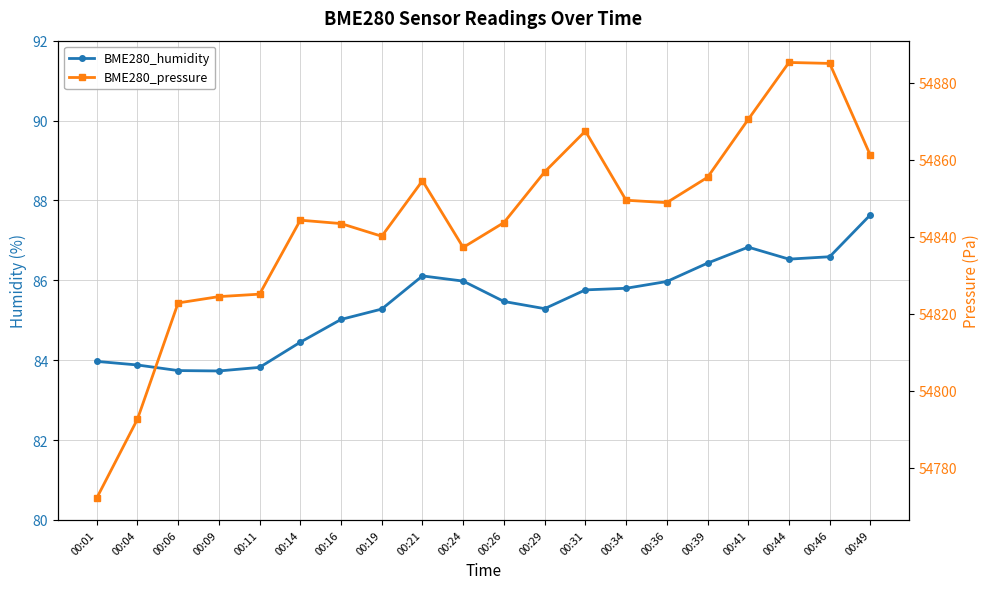

What are all the series names shown in the legend?

BME280_humidity, BME280_pressure